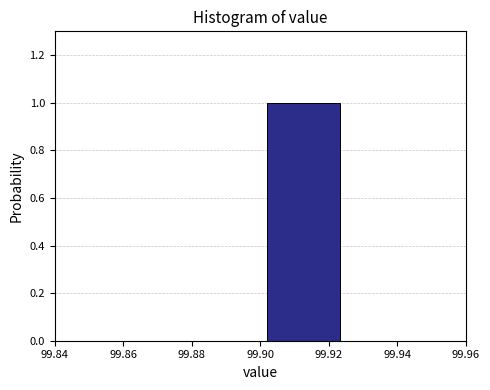

Reading left to right, list every bar in this chart as the range it spans on the x-axis followed by its height. The values are not printed on the chart, so give them approximately, as read against the axis.

99.850 to 99.875: 0
99.875 to 99.900: 0
99.900 to 99.925: 1
99.925 to 99.950: 0